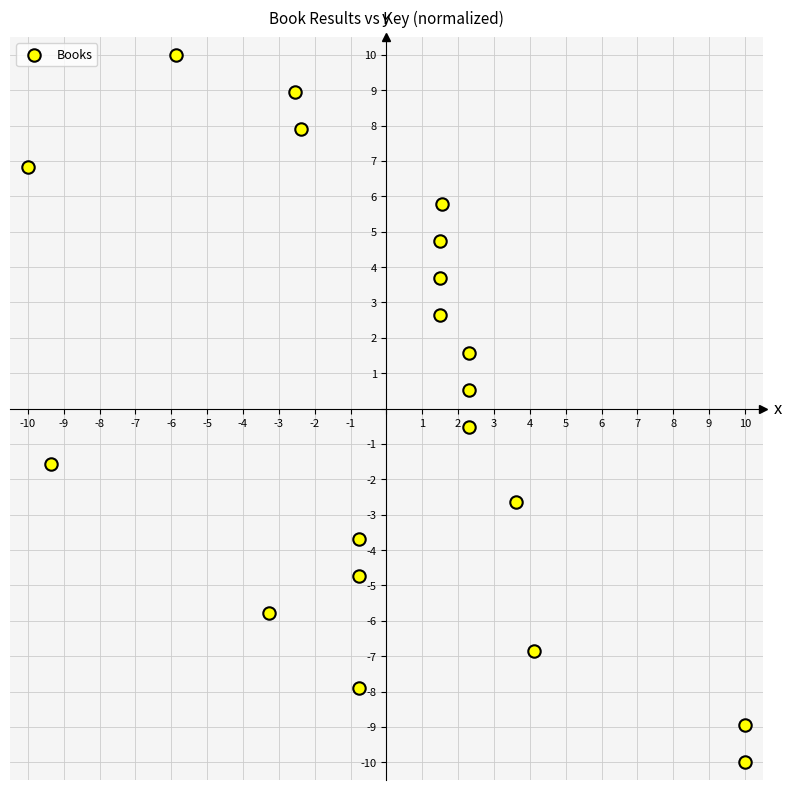

What is the range of X values (max minus min)?

20.0